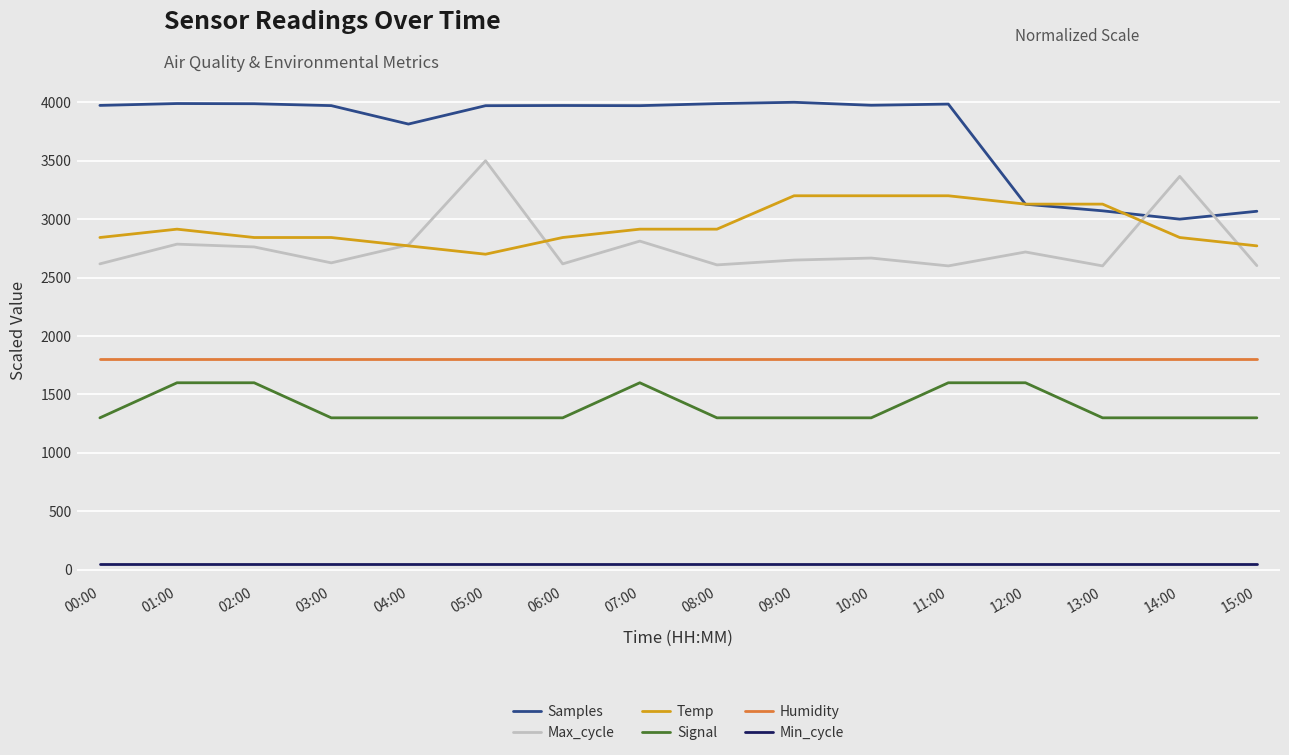

What is the lowest value of the Max_cycle series?

2600.0